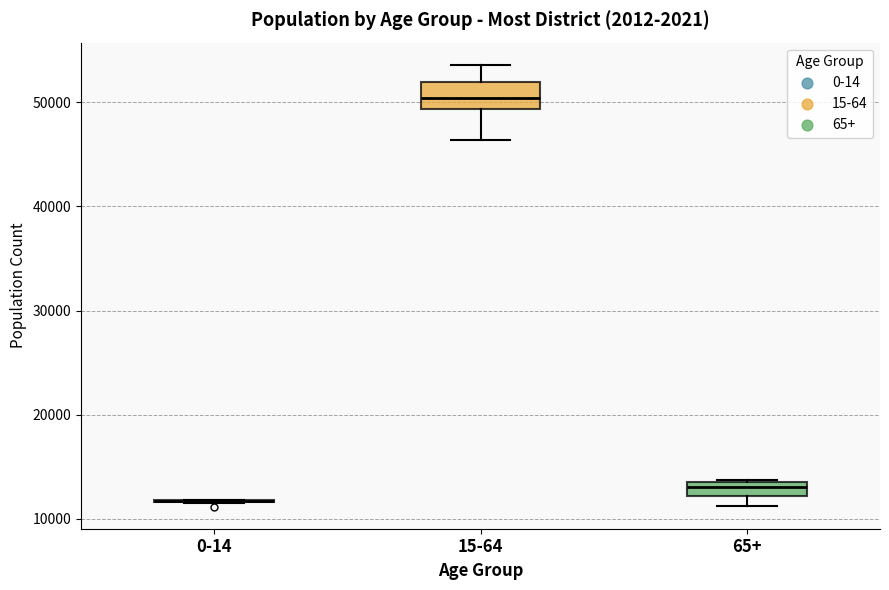

Comparing the boxes themselves (not the whiskers), which one is the tallest?

15-64